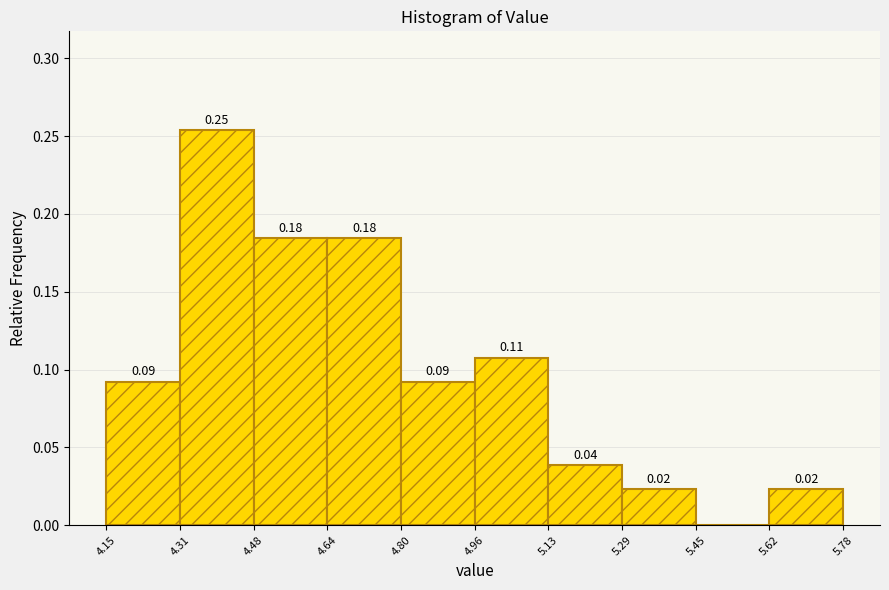

Which range on the x-axis has the tallest bar?

4.31 to 4.48